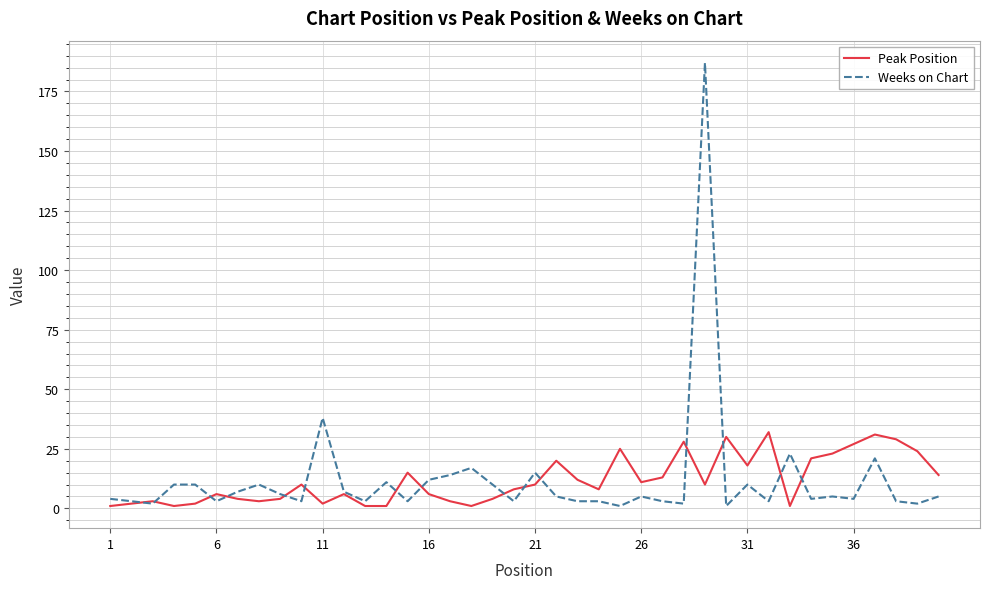

How many lines are shown in the chart?

2